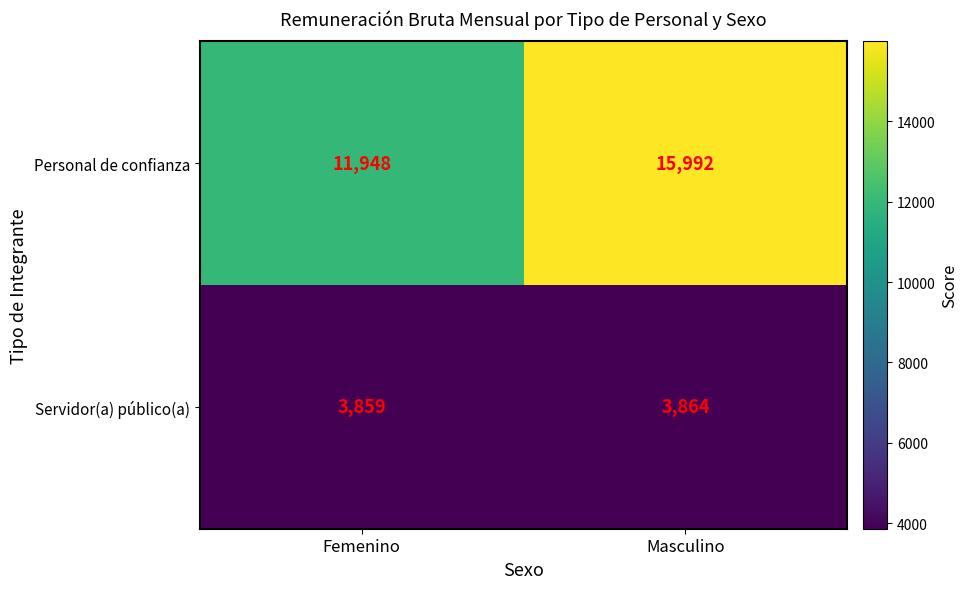

At which label is Personal de confianza closest to 13970?

Femenino